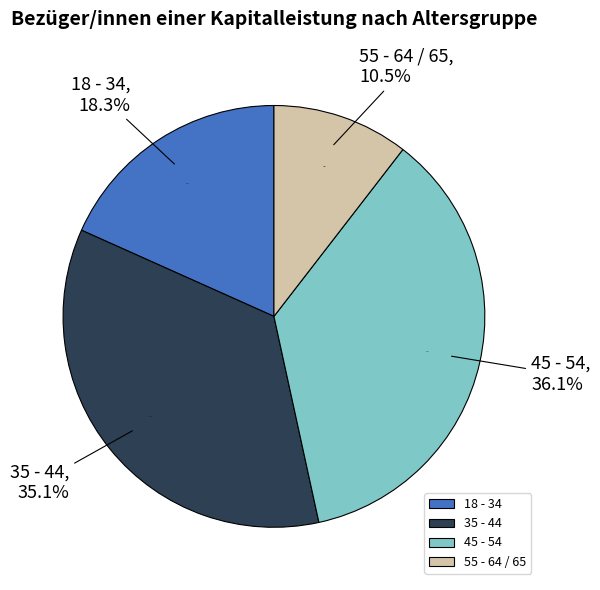

Rank the categories by value from highest to lowest.

45 - 54, 35 - 44, 18 - 34, 55 - 64 / 65